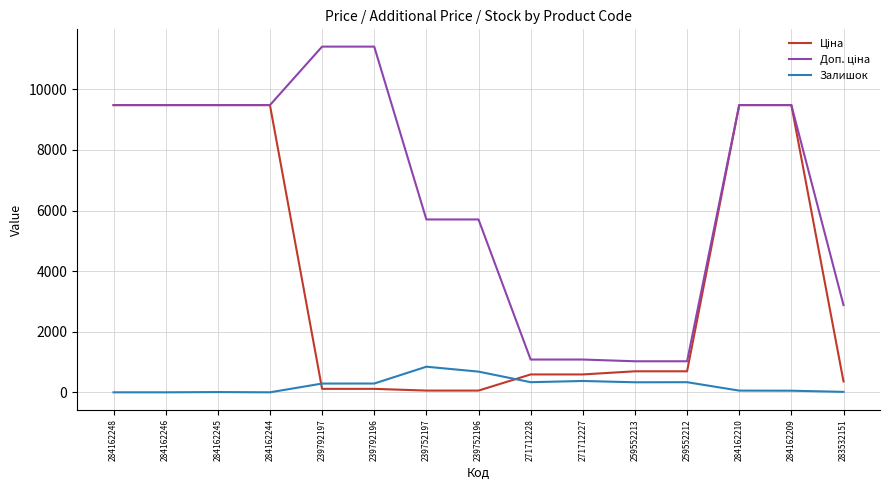

What is the greatest value displayed?

11410.0